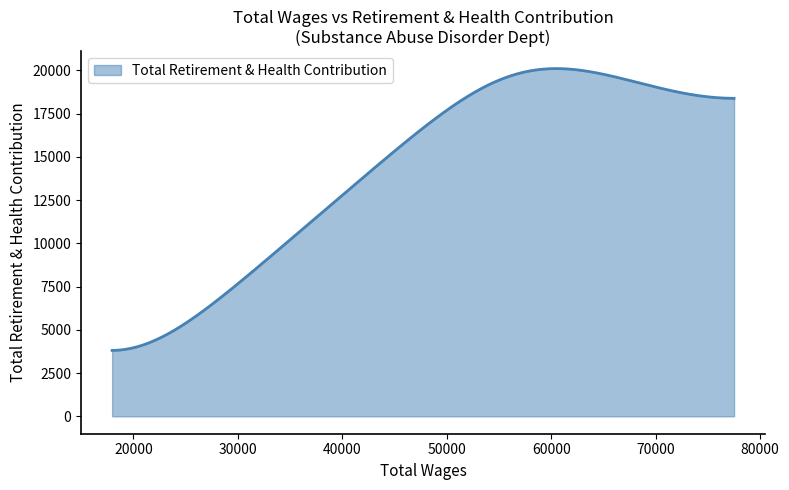

What is the sum of all values?

4268439.9